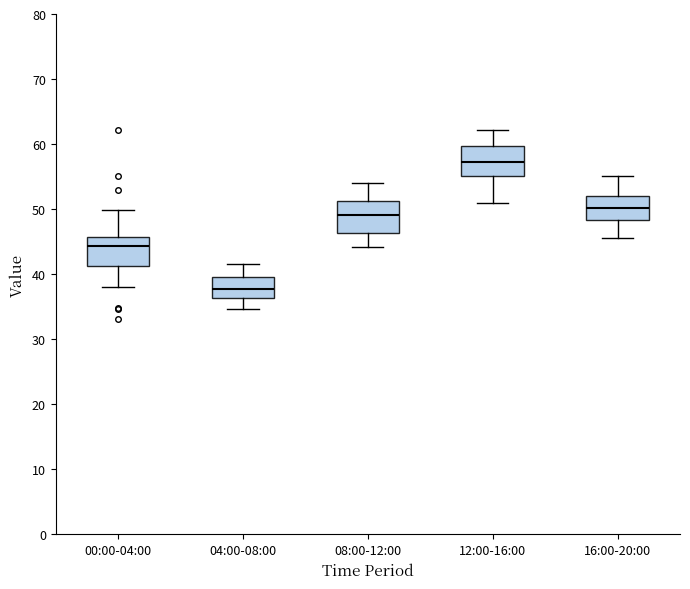

Where does the lower whisker of the box for 08:00-12:00 end on the y-axis? The values are not printed on the chart, so give them approximately, as read against the axis.

44